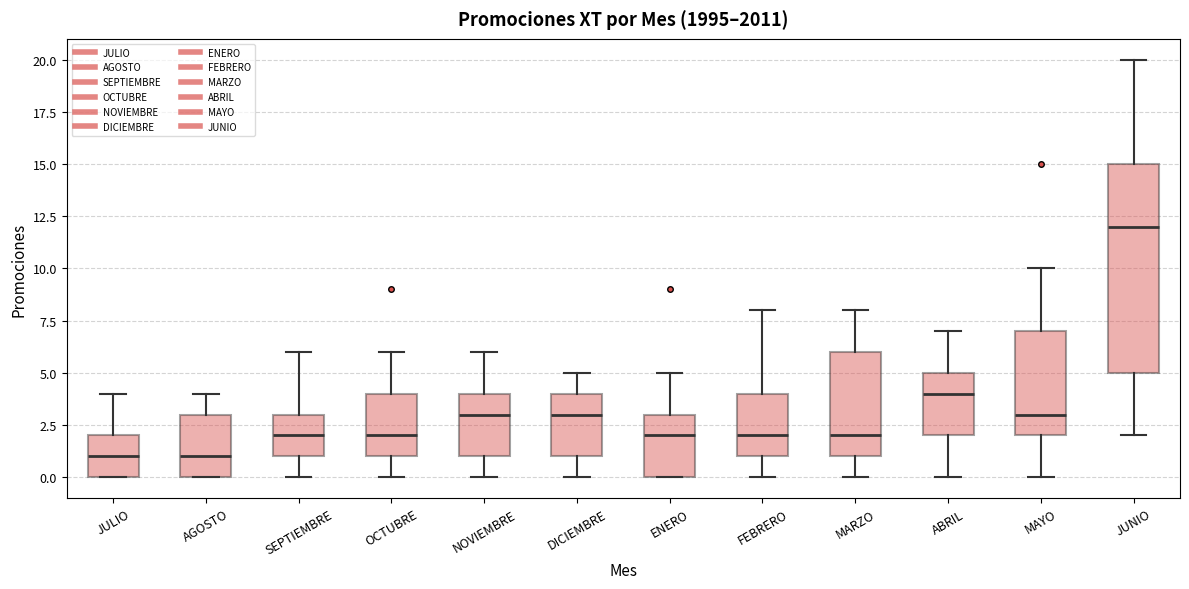

Which box has the highest median line?

JUNIO